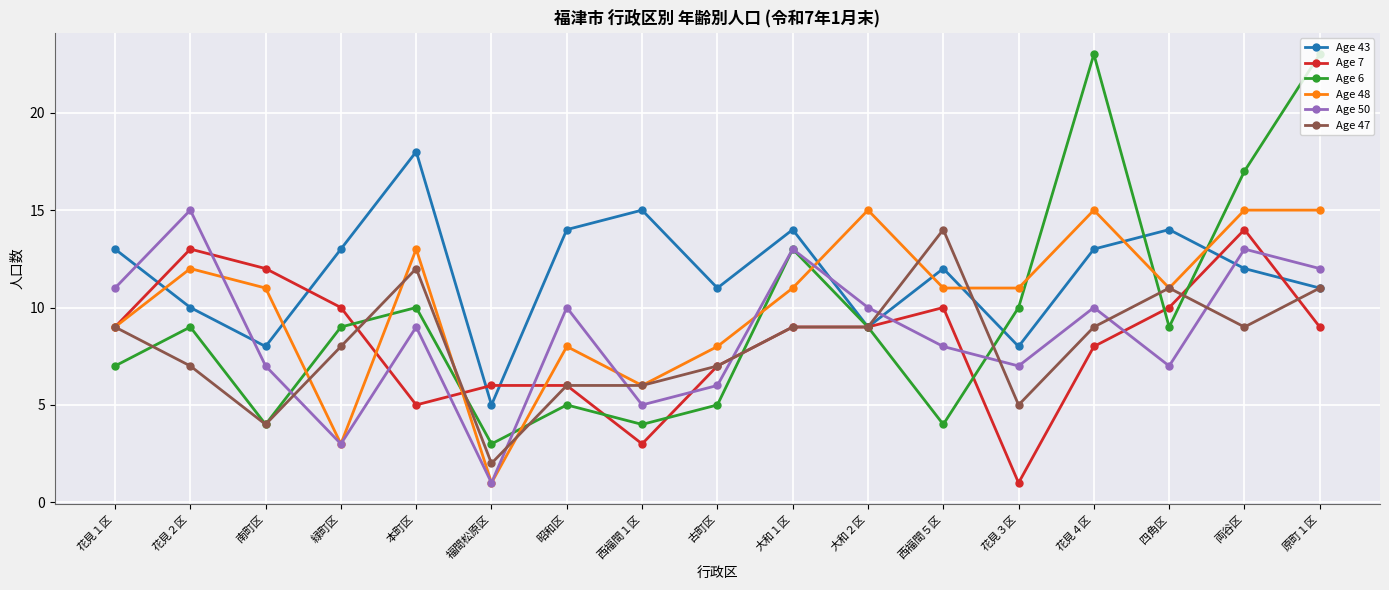

What is the maximum value for Age 47?

14